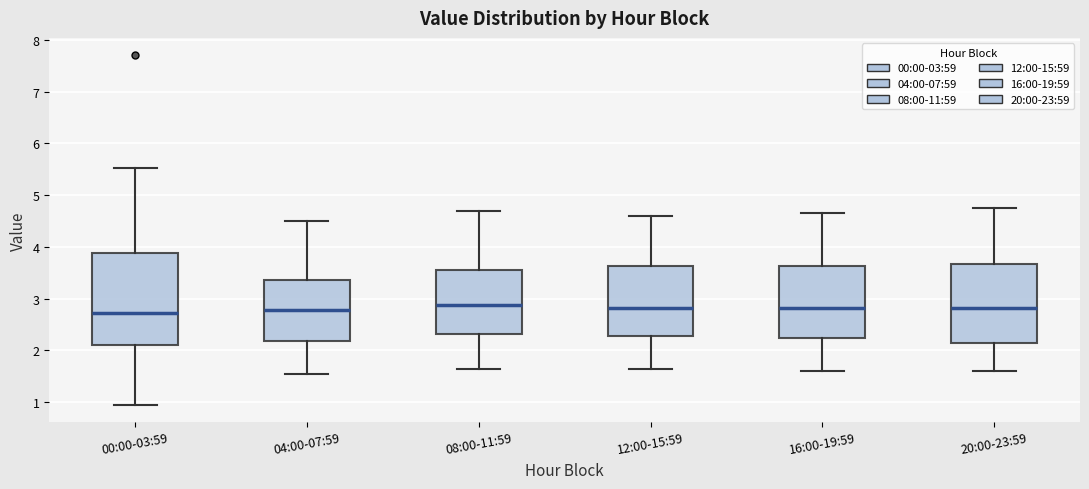

Reading left to right, read every box against the y-axis: the position of its median line, the range the box covers, and the ends of its whiskers. The values are not printed on the chart, so give them approximately, as read against the axis.

00:00-03:59: median 2.7, box 2.1 to 3.9, whiskers 1.0 to 5.5
04:00-07:59: median 2.8, box 2.2 to 3.4, whiskers 1.6 to 4.5
08:00-11:59: median 2.9, box 2.3 to 3.6, whiskers 1.7 to 4.7
12:00-15:59: median 2.8, box 2.3 to 3.6, whiskers 1.7 to 4.6
16:00-19:59: median 2.8, box 2.2 to 3.6, whiskers 1.6 to 4.7
20:00-23:59: median 2.8, box 2.1 to 3.7, whiskers 1.6 to 4.8